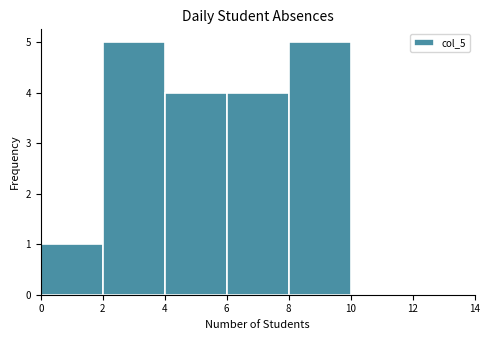

Reading left to right, list every bar in this chart as the range it spans on the x-axis followed by its height. The values are not printed on the chart, so give them approximately, as read against the axis.

0 to 2: 1
2 to 4: 5
4 to 6: 4
6 to 8: 4
8 to 10: 5
10 to 12: 0
12 to 14: 0